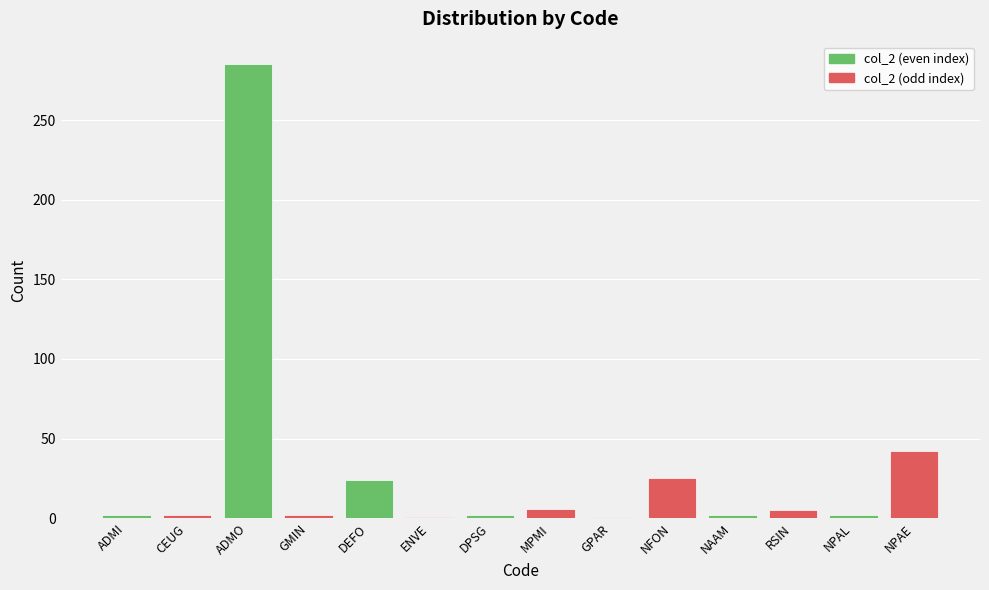

Where is the data nearest to the value 143?

NPAE